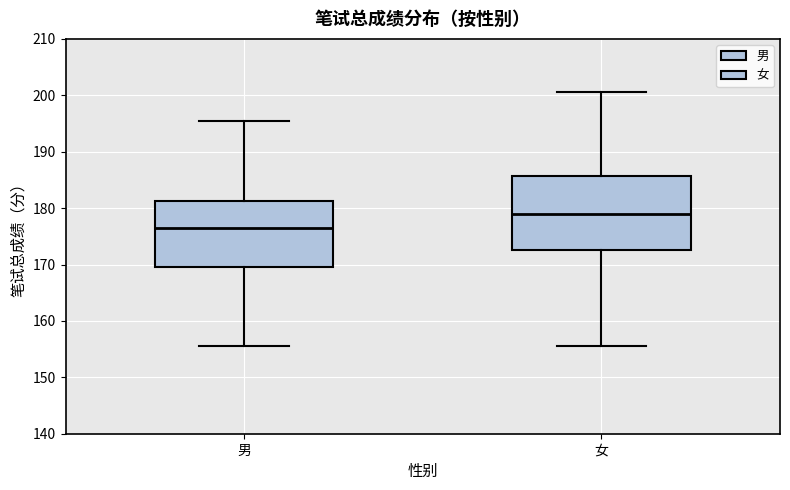

Reading left to right, transcribe this box plot: for each box, give where its median line is, the range the box spans, and where its two whiskers end, as read against the y-axis. The values are not printed on the chart, so give them approximately, as read against the axis.

男: median 177, box 170 to 181, whiskers 156 to 196
女: median 179, box 173 to 186, whiskers 156 to 201